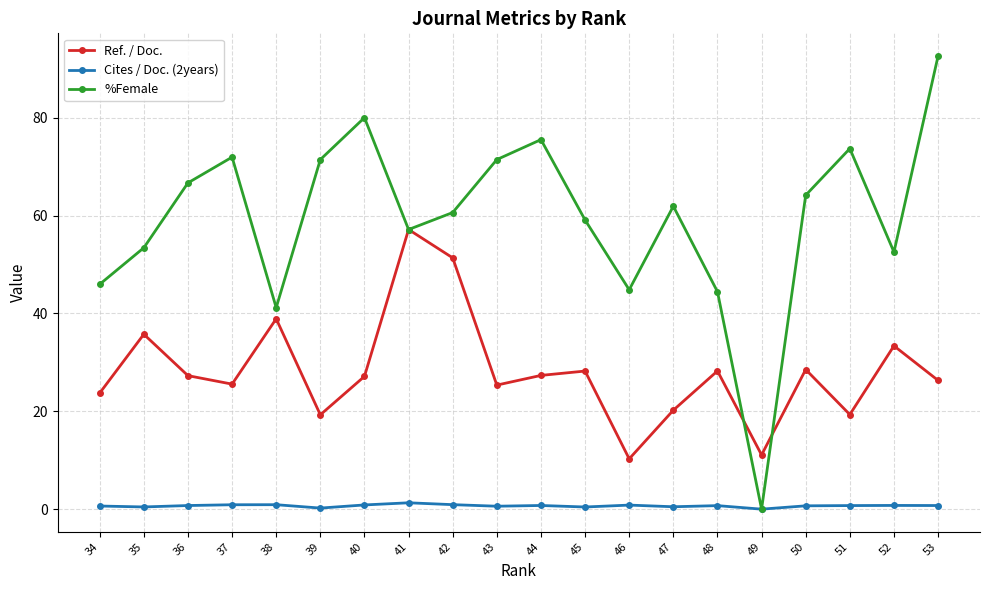

What is the maximum value for Ref. / Doc.?

57.1